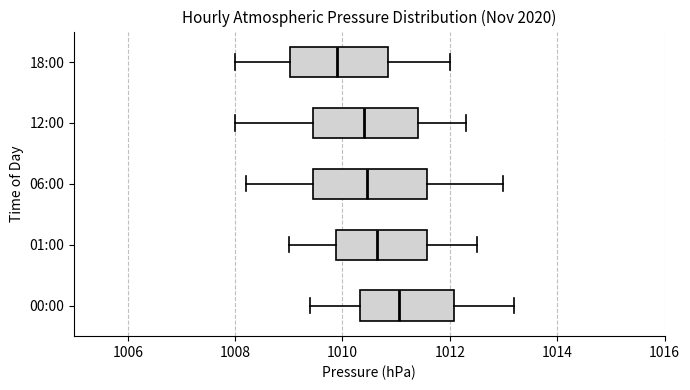

Reading bottom to top, transcribe this box plot: for each box, give where its median line is, the range the box spans, and where its two whiskers end, as read against the x-axis. The values are not printed on the chart, so give them approximately, as read against the axis.

00:00: median 1011.0, box 1010.4 to 1012.0, whiskers 1009.4 to 1013.2
01:00: median 1010.6, box 1009.8 to 1011.6, whiskers 1009.0 to 1012.6
06:00: median 1010.4, box 1009.4 to 1011.6, whiskers 1008.2 to 1013.0
12:00: median 1010.4, box 1009.4 to 1011.4, whiskers 1008.0 to 1012.4
18:00: median 1010.0, box 1009.0 to 1010.8, whiskers 1008.0 to 1012.0